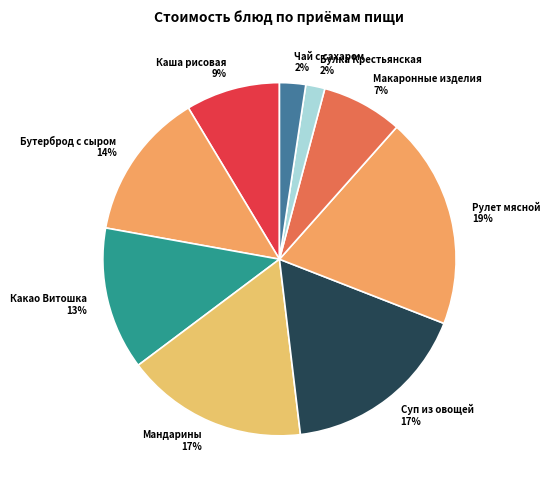

Which slice is the smallest?

Булка Крестьянская